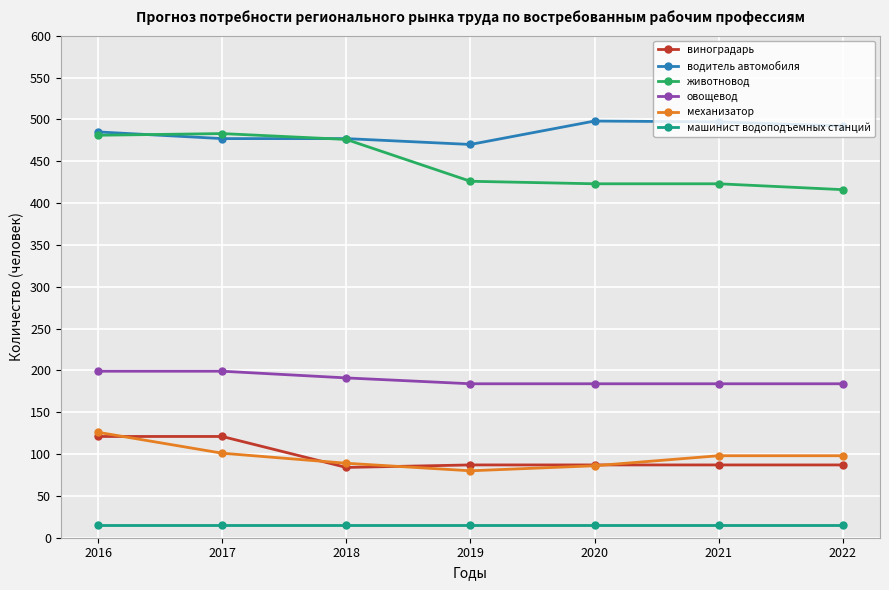

Which series has the widest spread of values?

животновод